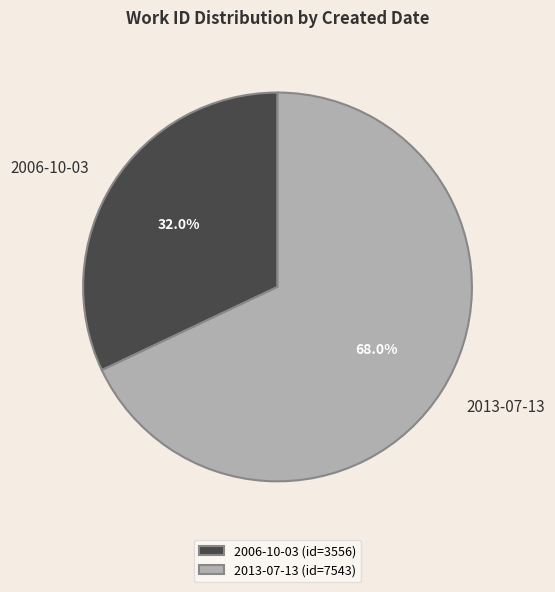

Does 2006-10-03 represent more than half of the total?

No